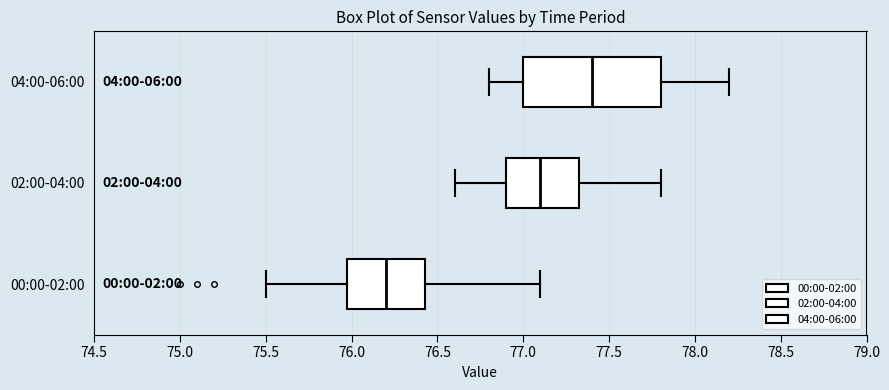

Which box's median line is the furthest to the left?

00:00-02:00